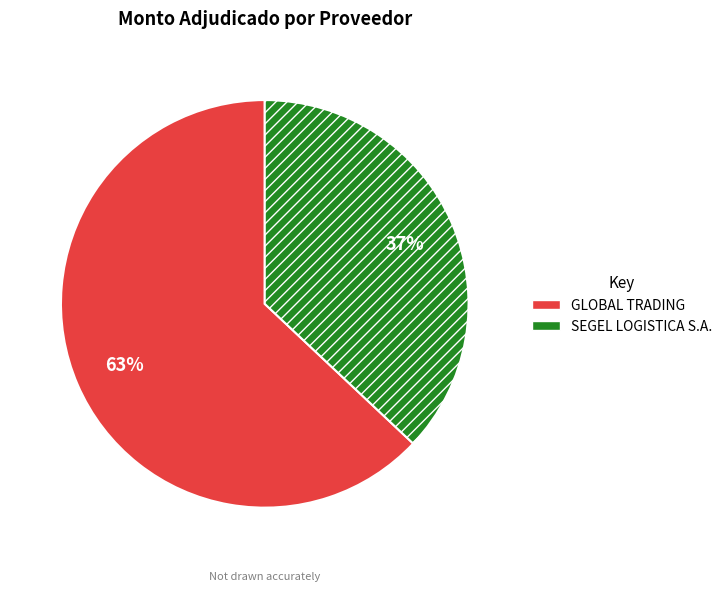

To the nearest percent, what is the difference between the GLOBAL TRADING and SEGEL LOGISTICA S.A. slice percentages?

26%